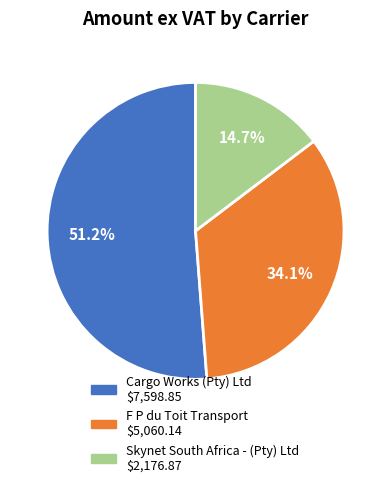

Which category has the biggest portion of the pie?

Cargo Works (Pty) Ltd